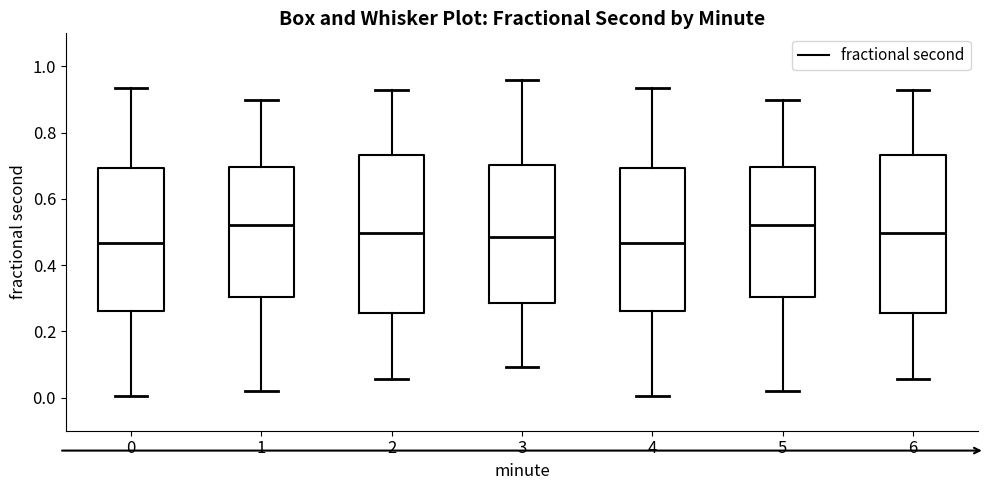

Reading left to right, transcribe this box plot: for each box, give where its median line is, the range the box spans, and where its two whiskers end, as read against the y-axis. The values are not printed on the chart, so give them approximately, as read against the axis.

0: median 0.46, box 0.26 to 0.70, whiskers 0.00 to 0.94
1: median 0.52, box 0.30 to 0.70, whiskers 0.02 to 0.90
2: median 0.50, box 0.26 to 0.74, whiskers 0.06 to 0.92
3: median 0.48, box 0.28 to 0.70, whiskers 0.10 to 0.96
4: median 0.46, box 0.26 to 0.70, whiskers 0.00 to 0.94
5: median 0.52, box 0.30 to 0.70, whiskers 0.02 to 0.90
6: median 0.50, box 0.26 to 0.74, whiskers 0.06 to 0.92